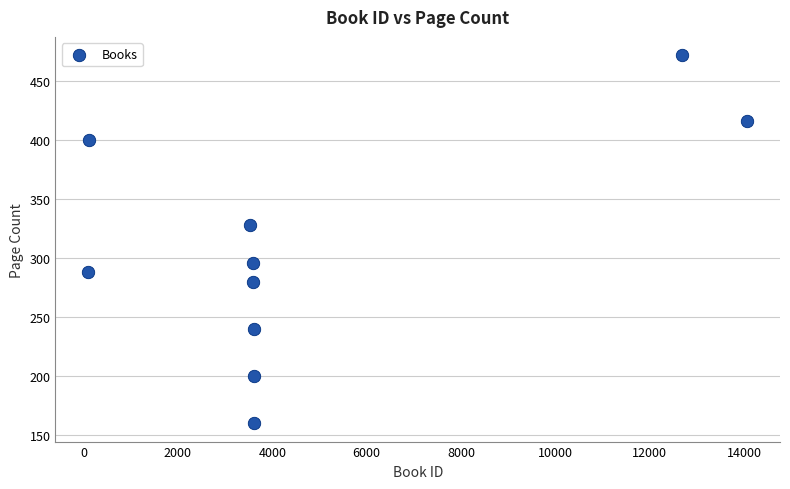

What is the range of X values (max minus min)?

13960